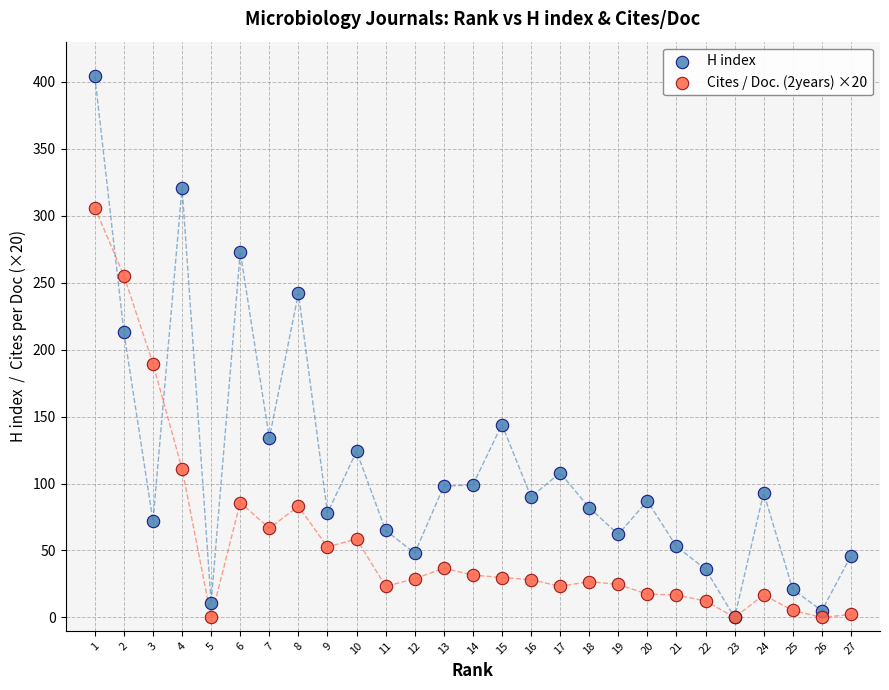

What are all the series names shown in the legend?

H index, Cites / Doc. (2years) ×20